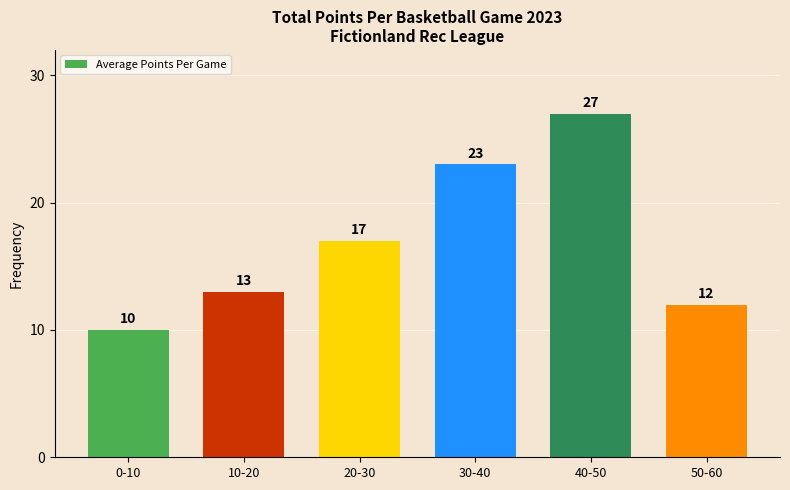

Reading right to left, transcribe all the data shown in this chart.

50-60=12	40-50=27	30-40=23	20-30=17	10-20=13	0-10=10